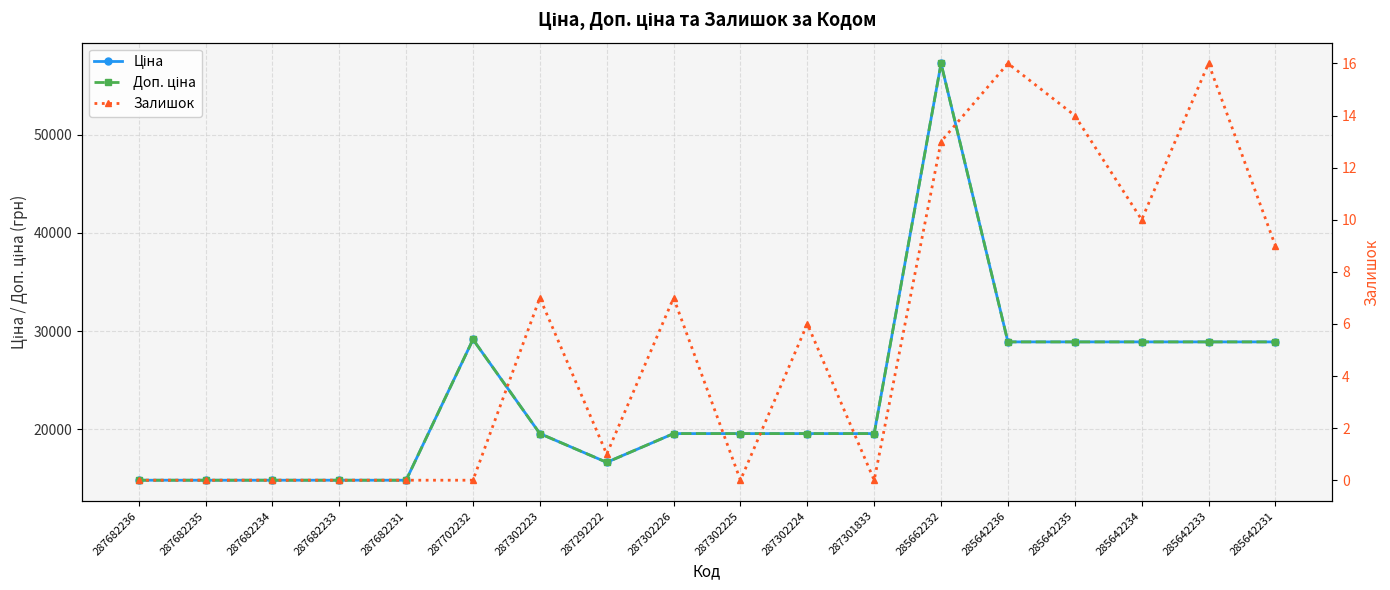

Is it true that Ціна equals 33432.9 at 287301833?

False